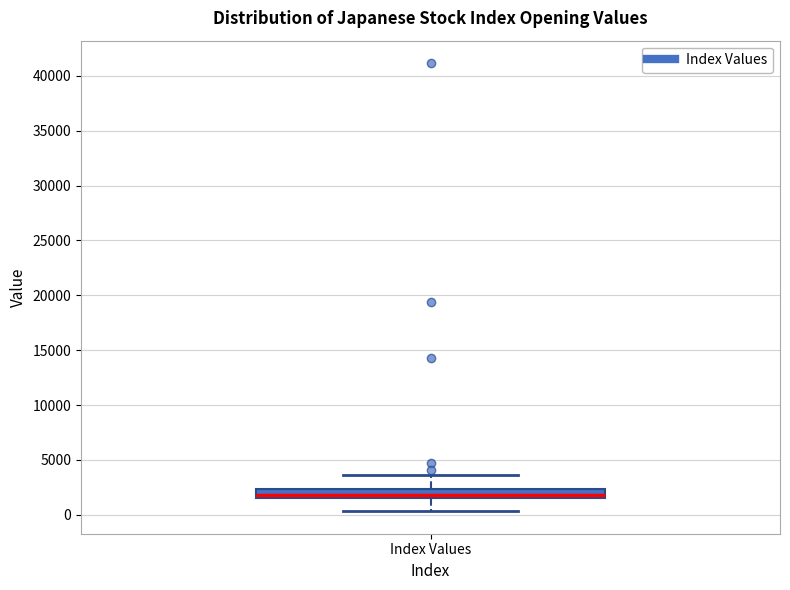

Where does the median line of the box for Index Values sit on the y-axis? The values are not printed on the chart, so give them approximately, as read against the axis.

2000